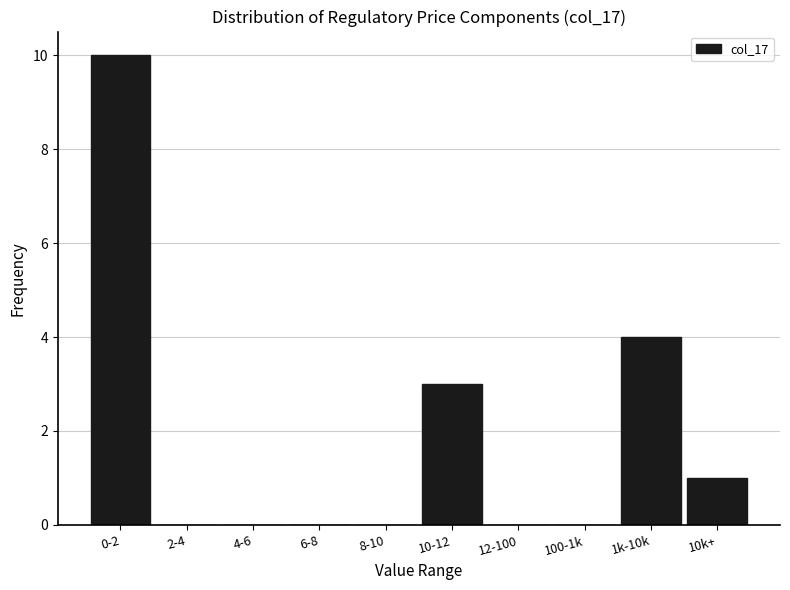

Reading left to right, transcribe all the data shown in this chart.

0-2=10	2-4=0	4-6=0	6-8=0	8-10=0	10-12=3	12-100=0	100-1k=0	1k-10k=4	10k+=1